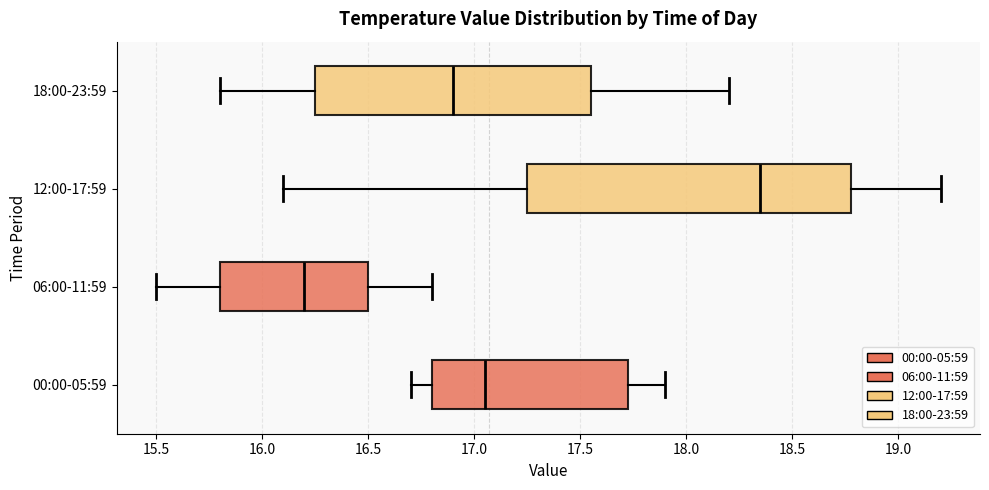

Which box is the widest, from its left edge to its right edge?

12:00-17:59